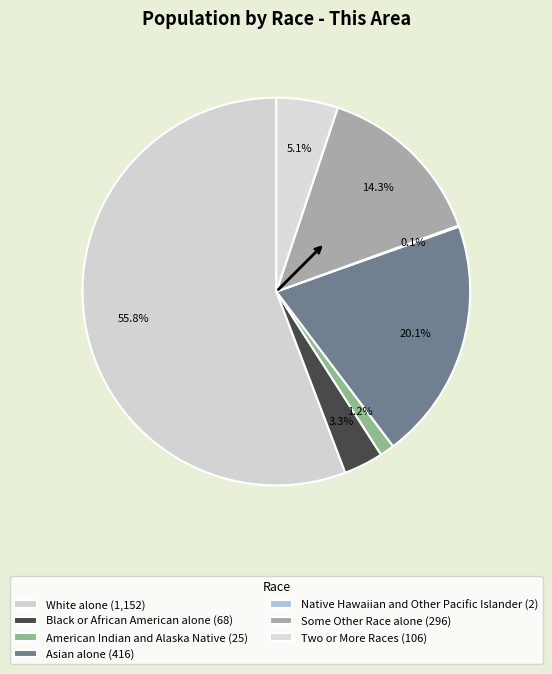

What is the change in value from White alone to Two or More Races?

-1046